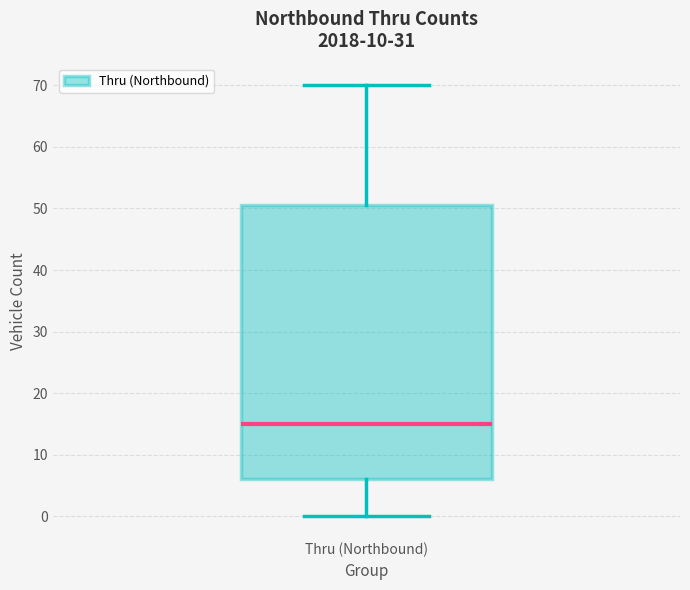

Read this box plot against the y-axis: the position of the median line, the range covered by the box, and the ends of both whiskers. The values are not printed on the chart, so give them approximately, as read against the axis.

median 15, box 6 to 51, whiskers 0 to 70